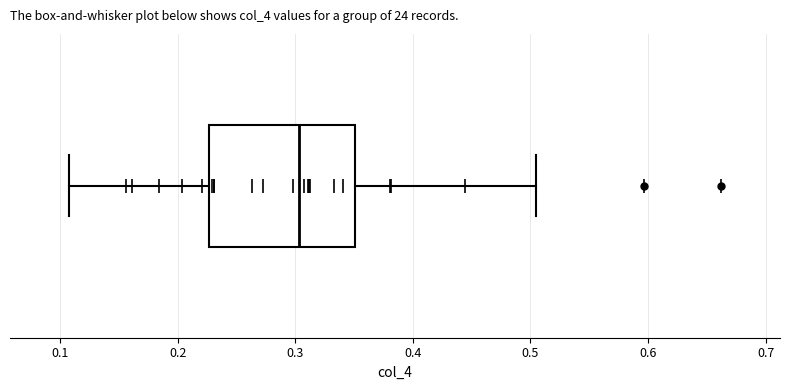

Where does the left whisker of the box end on the x-axis? The values are not printed on the chart, so give them approximately, as read against the axis.

0.11